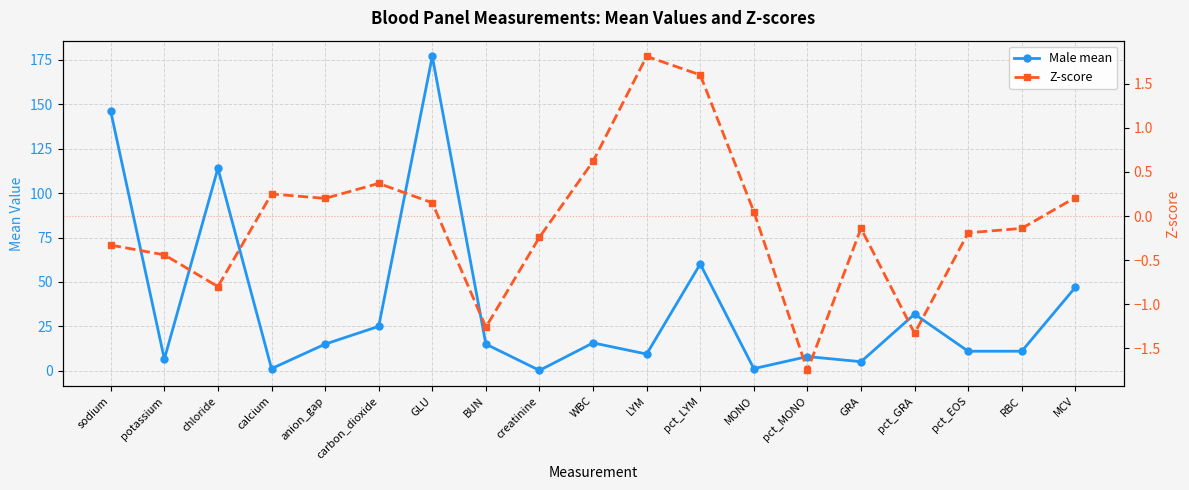

True or false: Male mean and Z-score intersect in this chart.

False